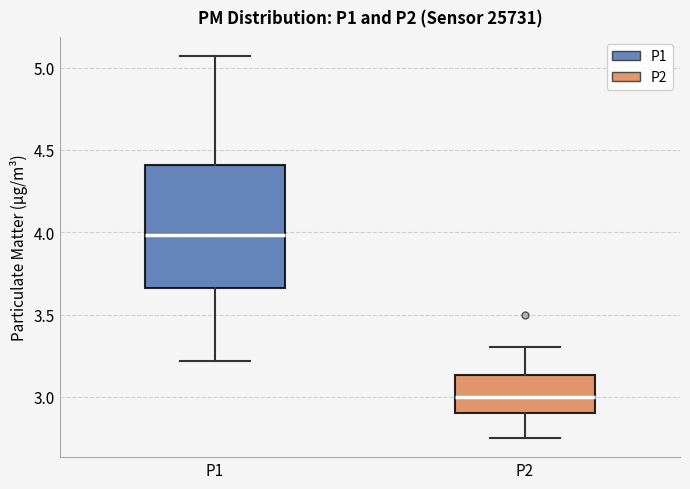

Which box is the tallest, from its lower edge to its upper edge?

P1